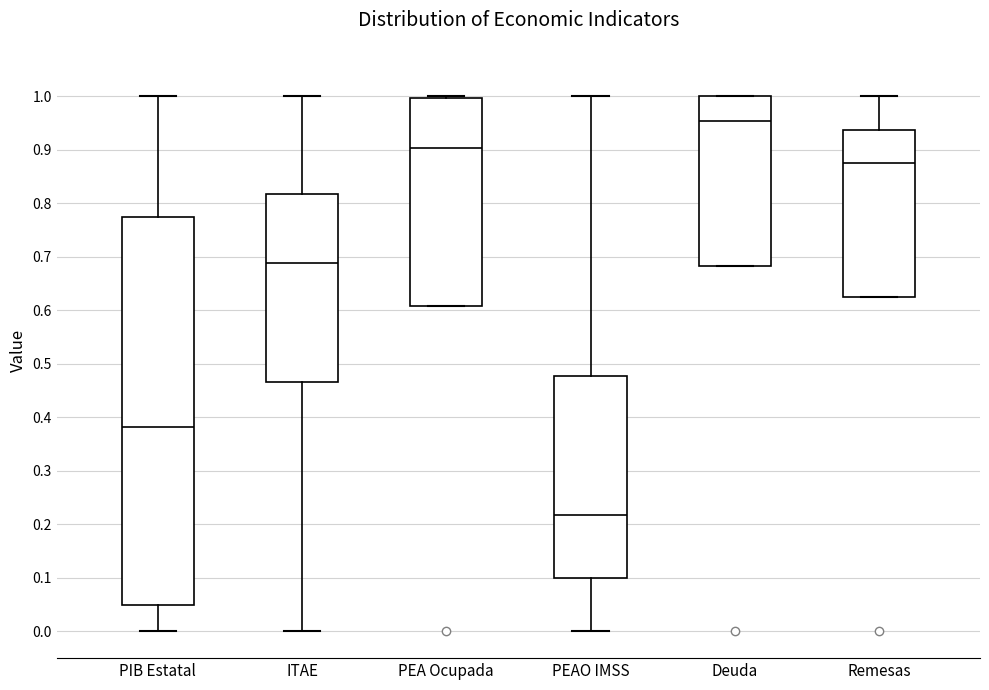

Reading left to right, read every box against the y-axis: the position of its median line, the range the box covers, and the ends of its whiskers. The values are not printed on the chart, so give them approximately, as read against the axis.

PIB Estatal: median 0.38, box 0.05 to 0.77, whiskers 0.00 to 1.00
ITAE: median 0.69, box 0.47 to 0.82, whiskers 0.00 to 1.00
PEA Ocupada: median 0.90, box 0.61 to 1.00, whiskers 0.61 to 1.00
PEAO IMSS: median 0.22, box 0.10 to 0.48, whiskers 0.00 to 1.00
Deuda: median 0.95, box 0.68 to 1.00, whiskers 0.68 to 1.00
Remesas: median 0.88, box 0.63 to 0.94, whiskers 0.63 to 1.00